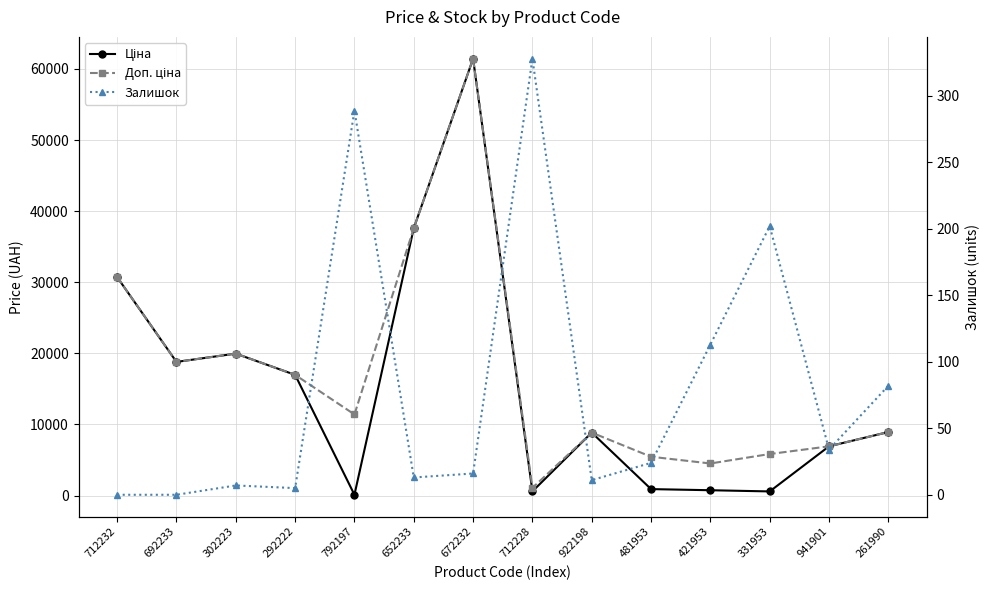

At which label does Доп. ціна first exceed 11410?

712232